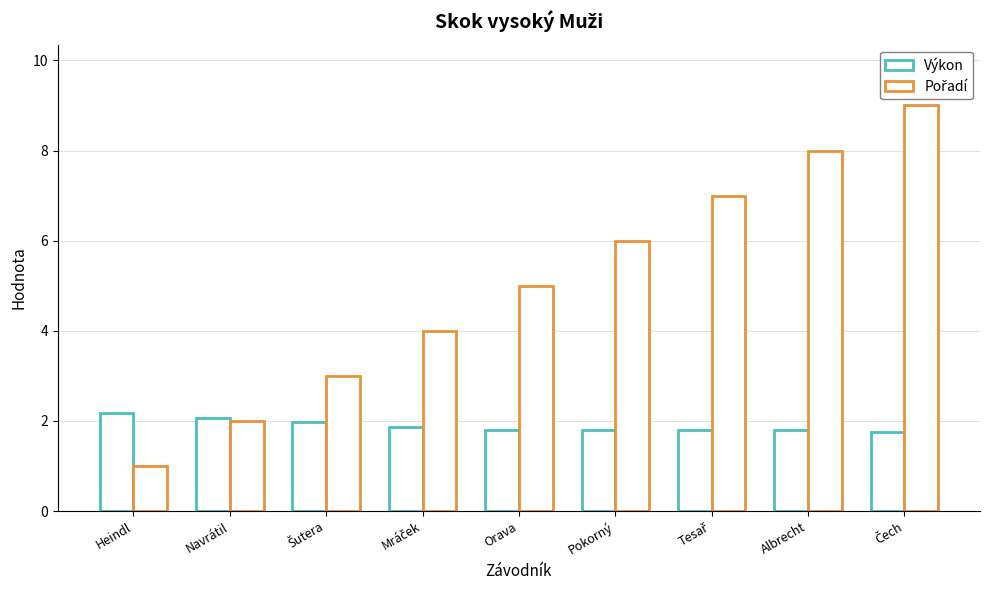

What is the sum of all Výkon values?

17.1